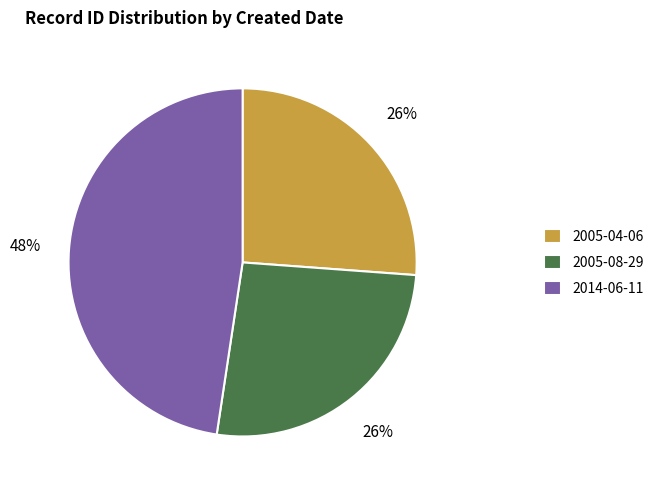

What is the largest slice in the pie chart?

2014-06-11